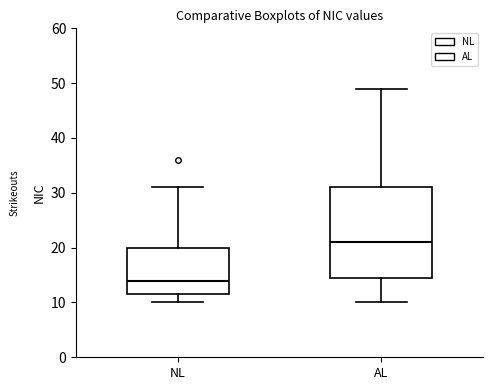

Reading left to right, read every box against the y-axis: the position of its median line, the range the box covers, and the ends of its whiskers. The values are not printed on the chart, so give them approximately, as read against the axis.

NL: median 14, box 12 to 20, whiskers 10 to 31
AL: median 21, box 15 to 31, whiskers 10 to 49